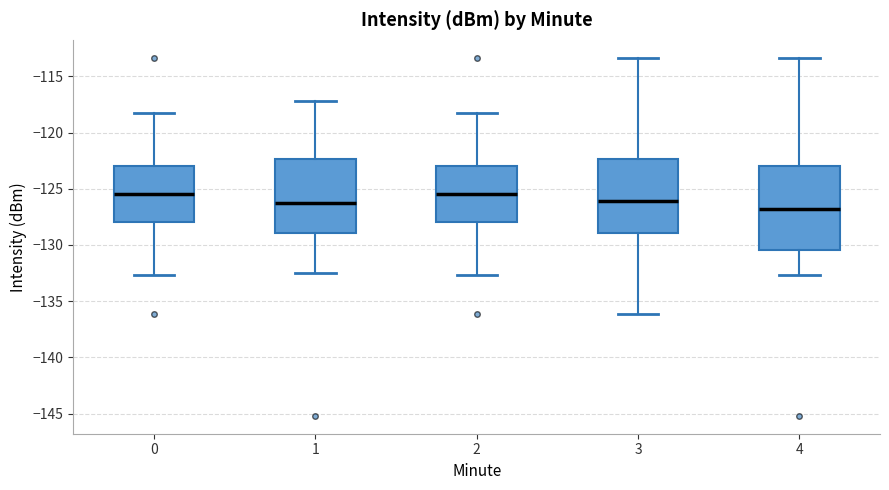

Which box's median line is the lowest?

4